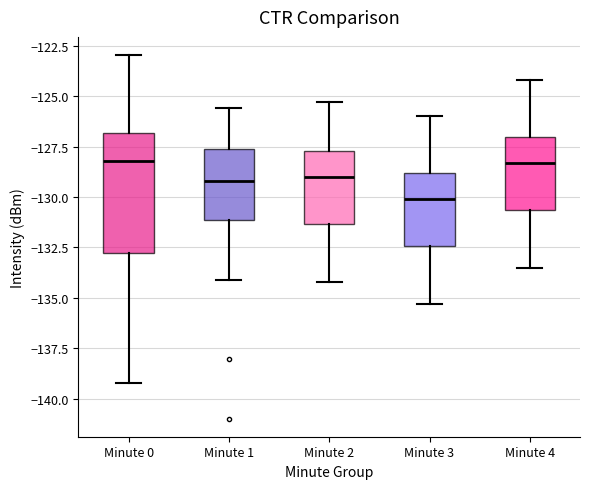

Which box's median line is the lowest?

Minute 3